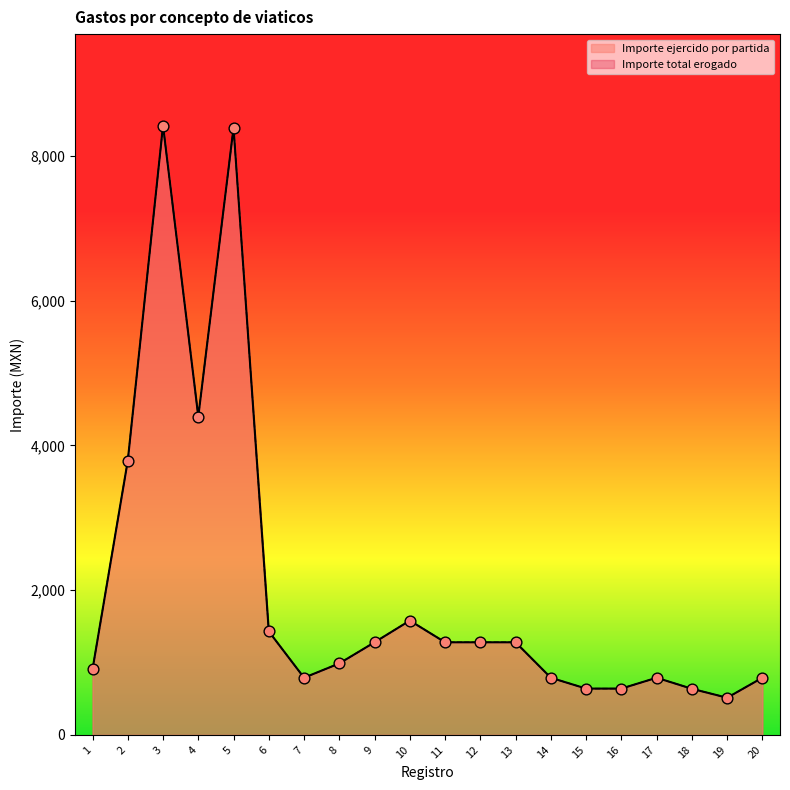

What is the total value across all series at 17?

1580.0